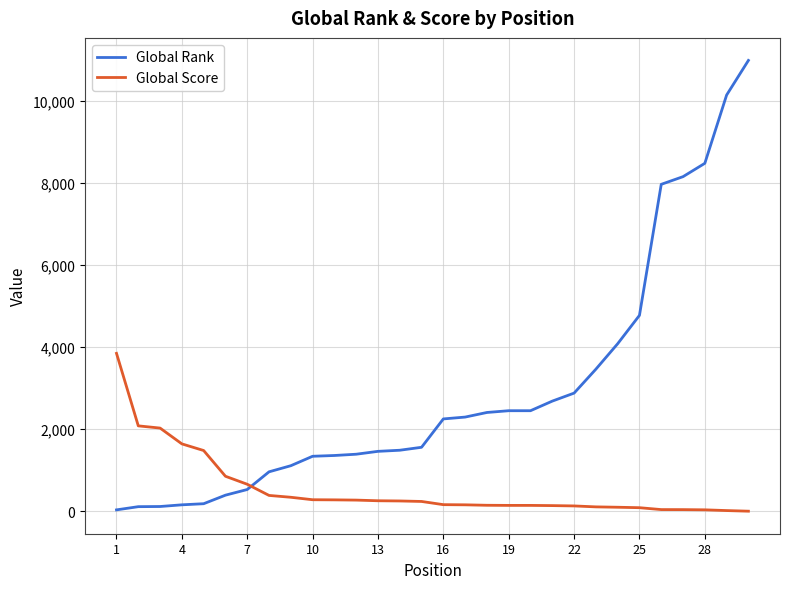

Which series has the largest total across all categories?

Global Rank